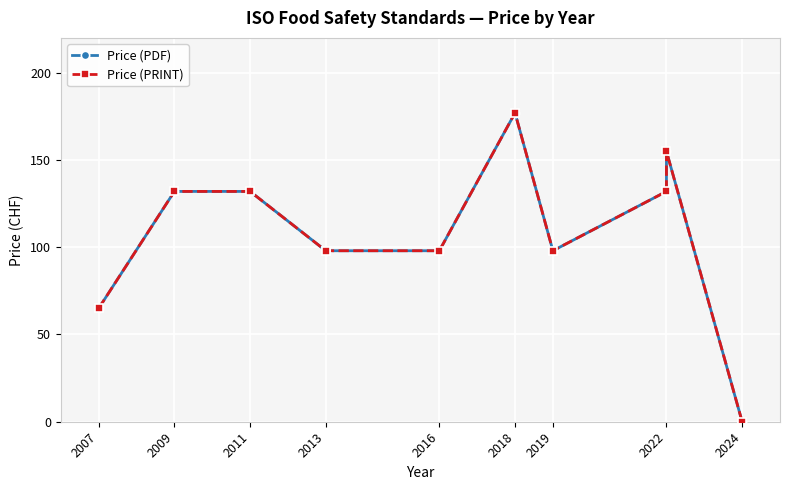

How many lines are shown in the chart?

2